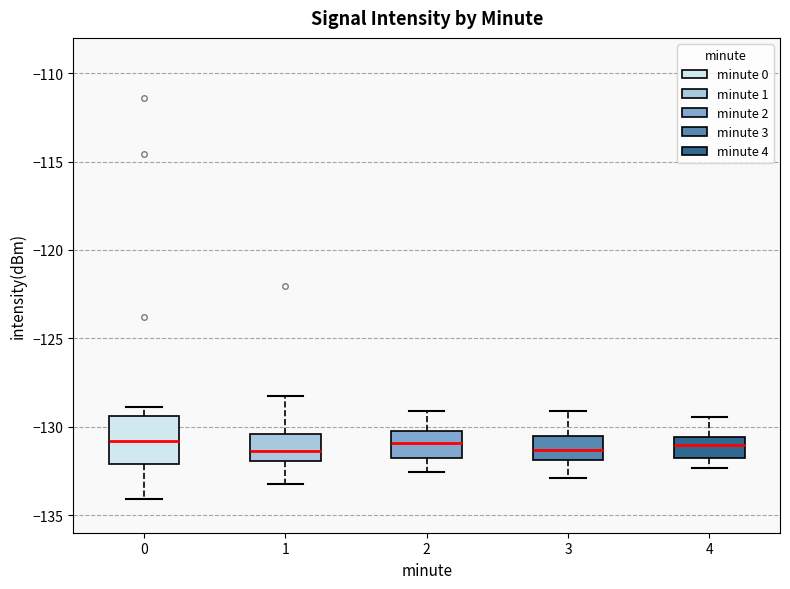

Reading left to right, read every box against the y-axis: the position of its median line, the range the box covers, and the ends of its whiskers. The values are not printed on the chart, so give them approximately, as read against the axis.

0: median -131.0, box -132.0 to -129.5, whiskers -134.0 to -129.0
1: median -131.5, box -132.0 to -130.5, whiskers -133.0 to -128.5
2: median -131.0, box -132.0 to -130.0, whiskers -132.5 to -129.0
3: median -131.5, box -132.0 to -130.5, whiskers -133.0 to -129.0
4: median -131.0, box -132.0 to -130.5, whiskers -132.5 to -129.5